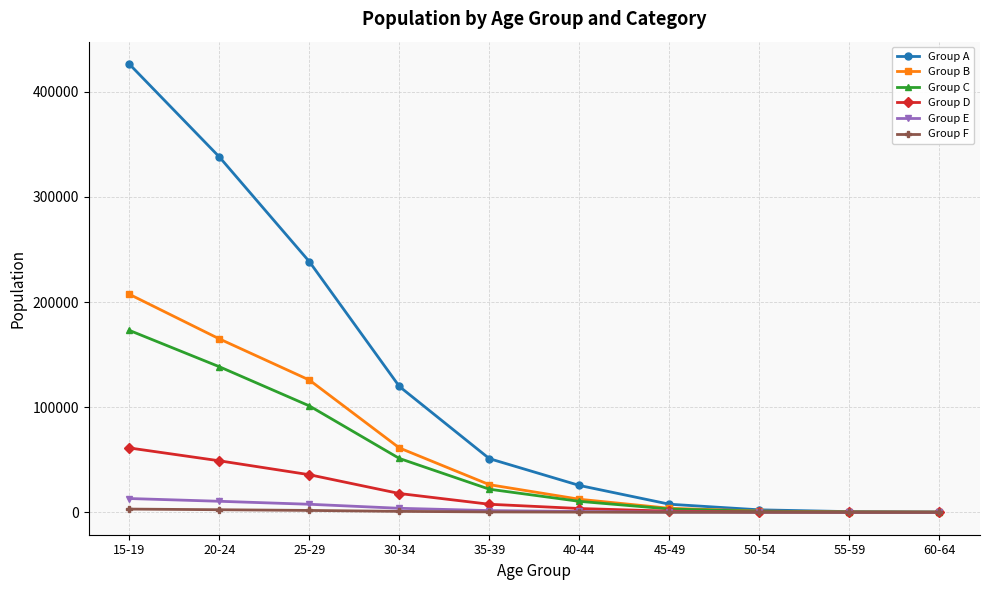

What is the label of the 2nd point from the right?

55-59